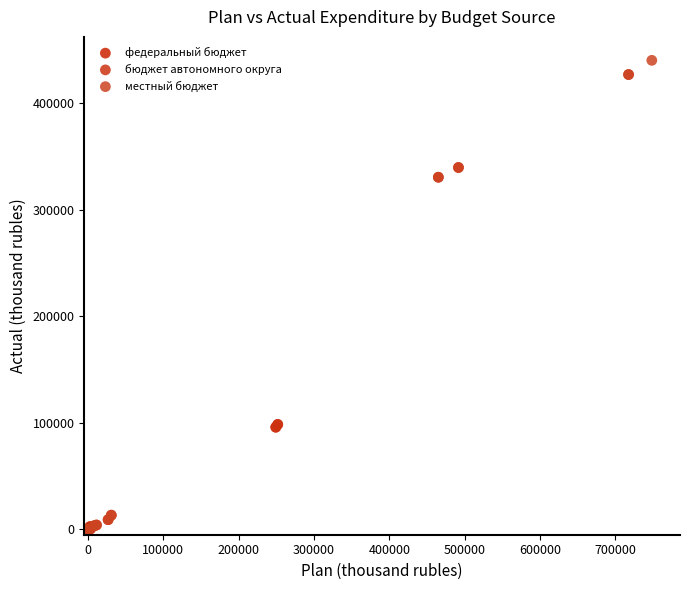

Which series reaches the maximum Y coordinate?

местный бюджет